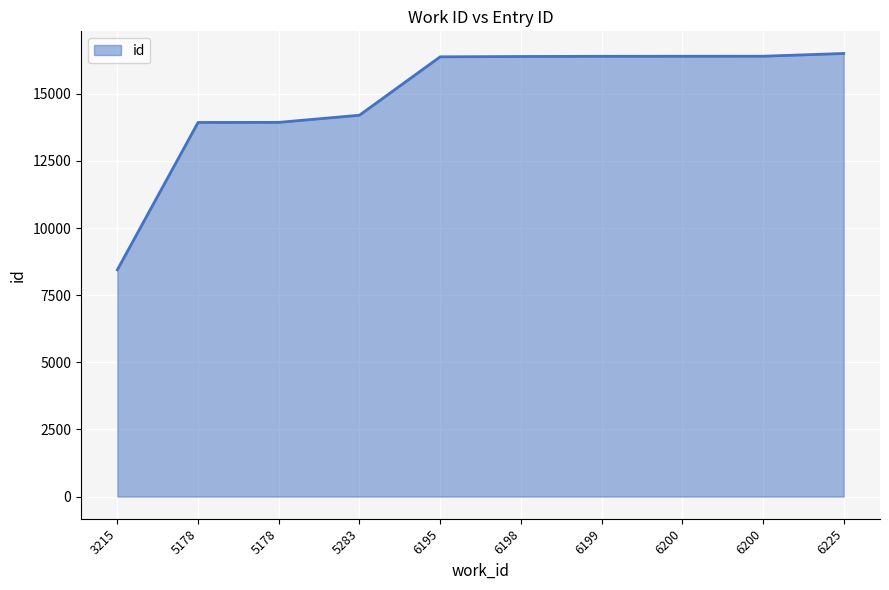

Reading left to right, transcribe all the data shown in this chart.

8445	13932	13935	14201	16376	16388	16395	16397	16398	16500